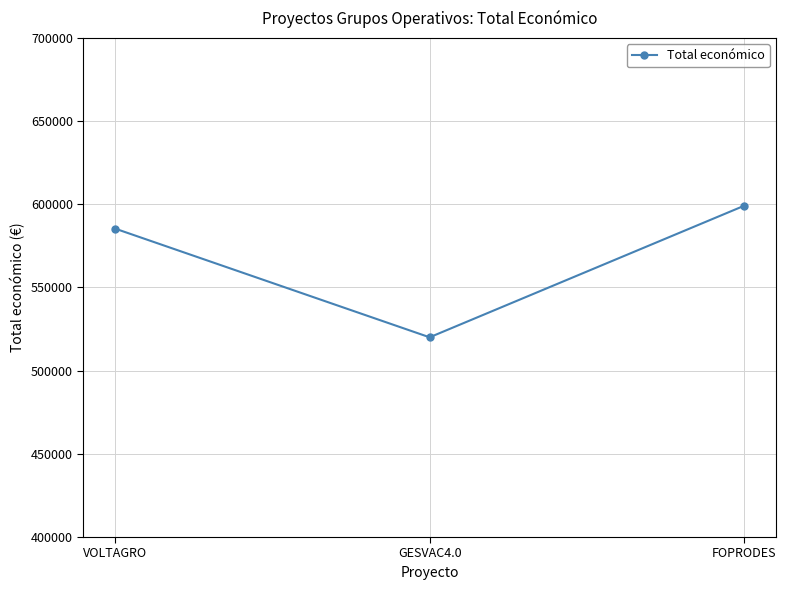

What is the change in value from GESVAC4.0 to FOPRODES?

+79149